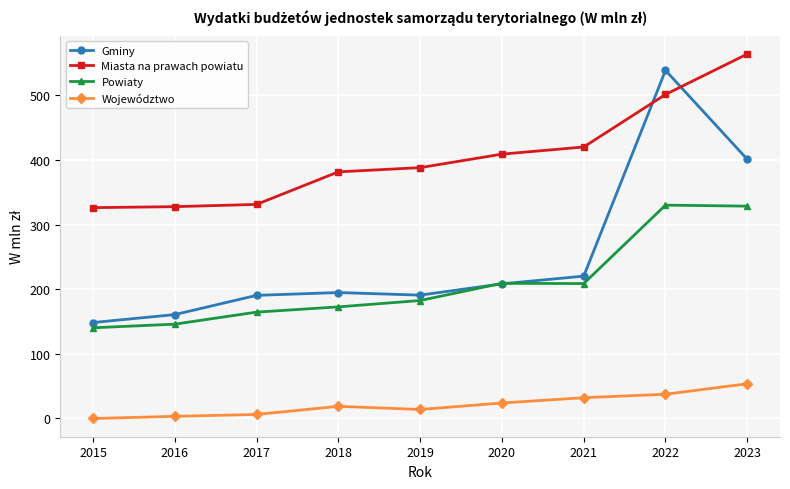

How many lines are shown in the chart?

4